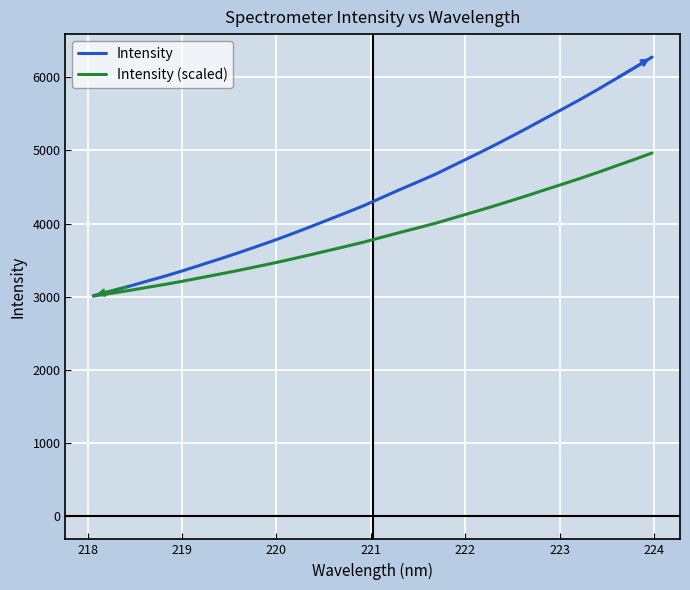

What is the maximum value shown in the chart?

6275.0